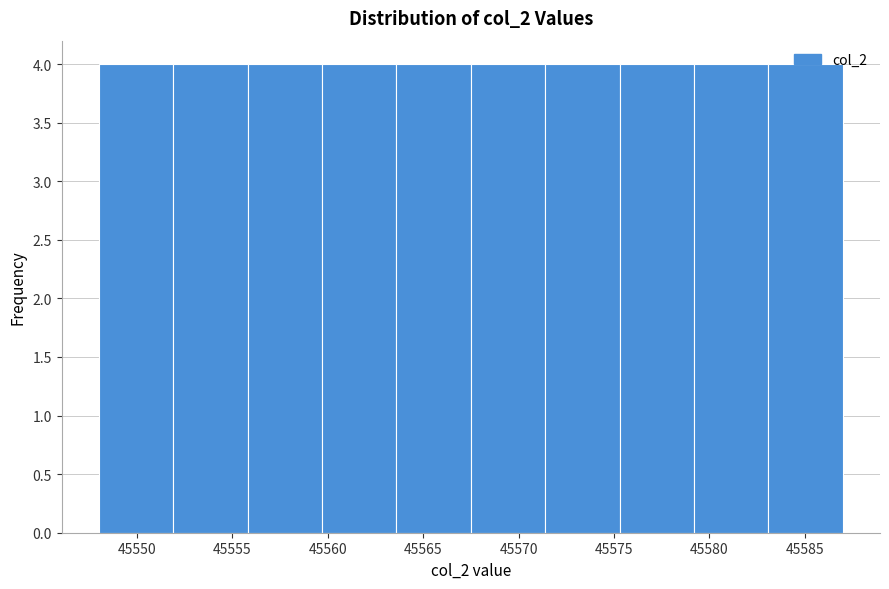

What is the height of the bar covering 45567.5 to 45571.4 on the x-axis? Neither the bar edges nor the heights are printed on the chart, so give them approximately, as read against the axes.

4